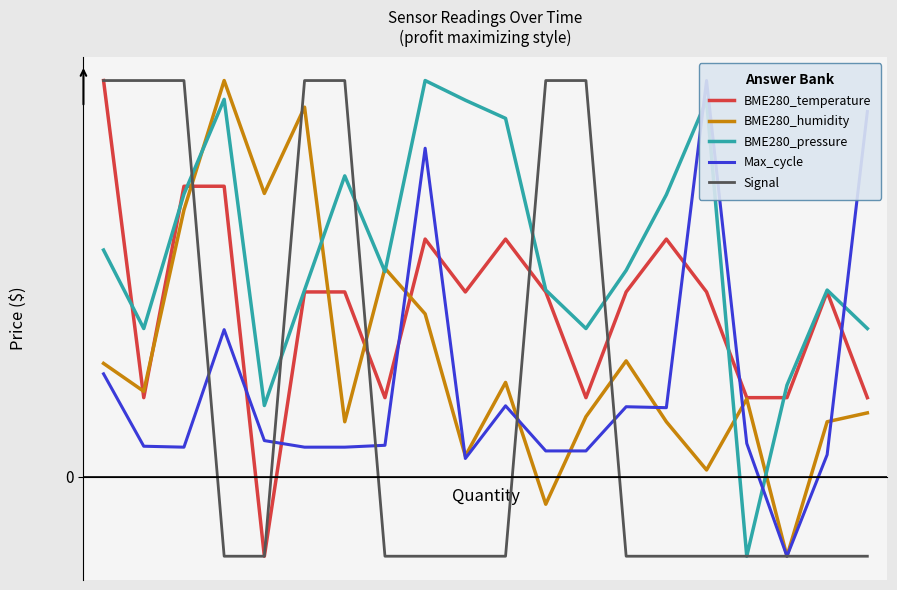

How many data points does each series have?

20